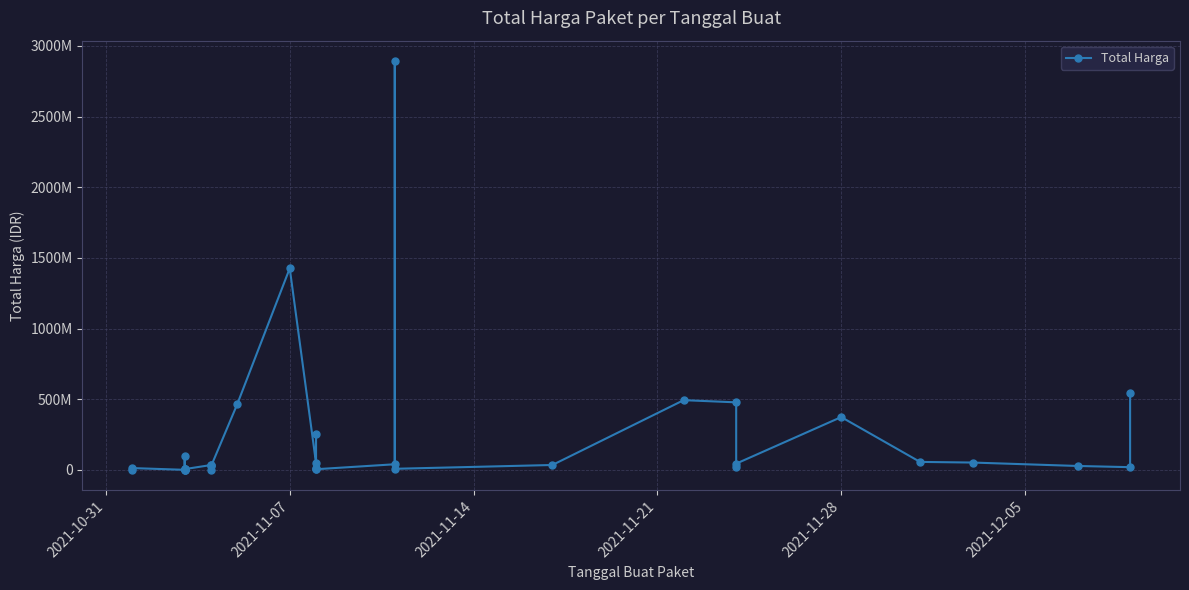

What is the average value?

214814202